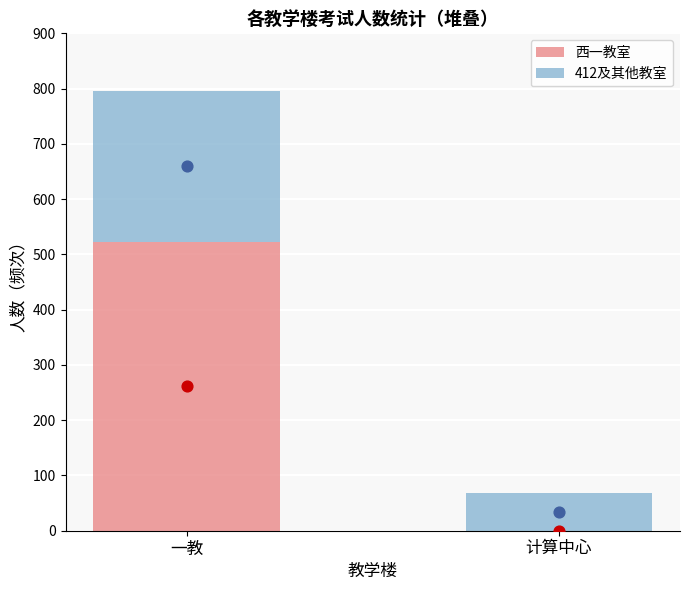

What are all the series names shown in the legend?

西一教室, 412及其他教室